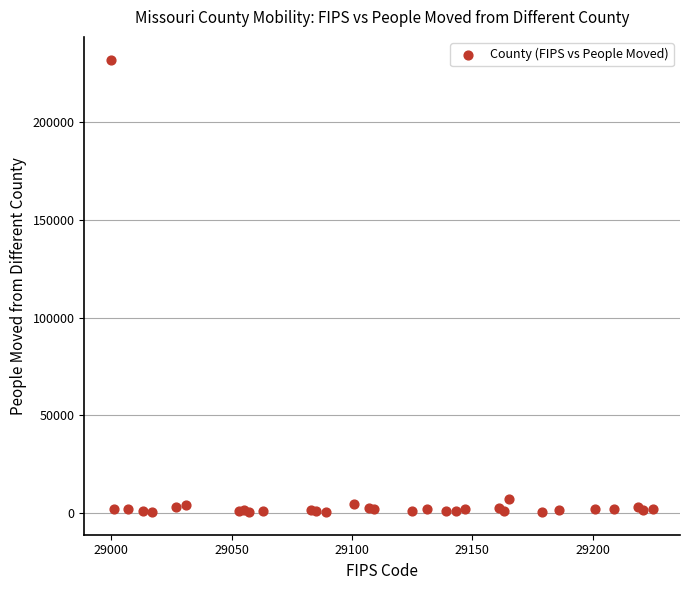

What Y value in the scatter plot is closest to 116276?

6962